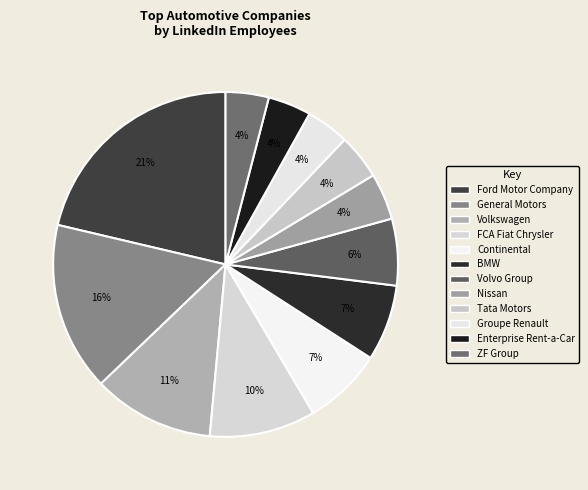

What is the change in value from Volkswagen to Nissan?

-55496